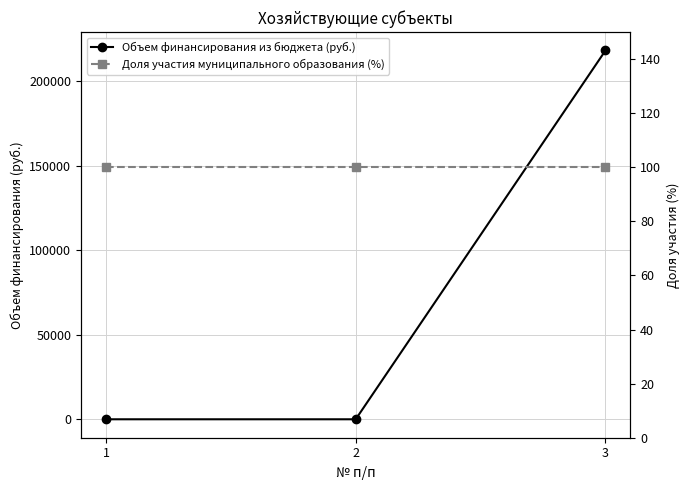

The value of Доля участия муниципального образования (%) at 3 is 59. True or false?

False